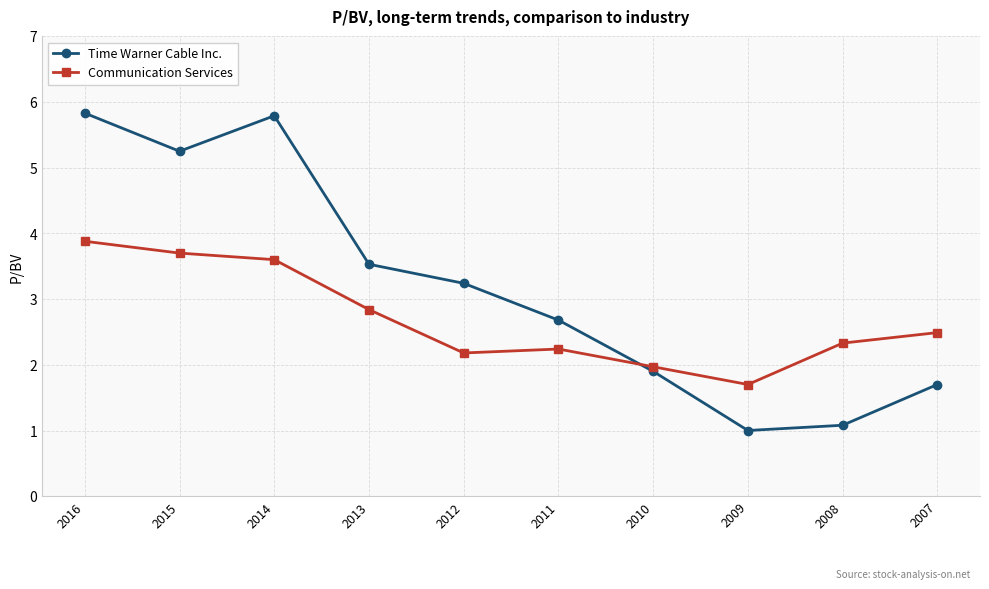

At which category does Communication Services reach its first local valley?

2012